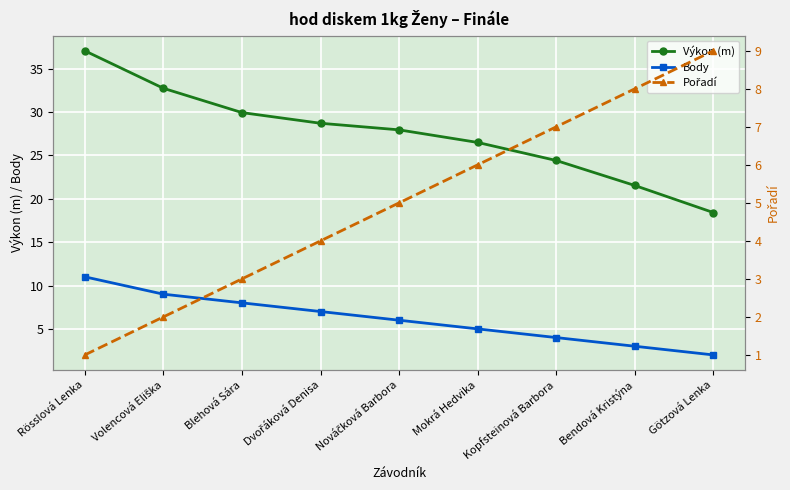

What is the lowest value of the Pořadí series?

1.0